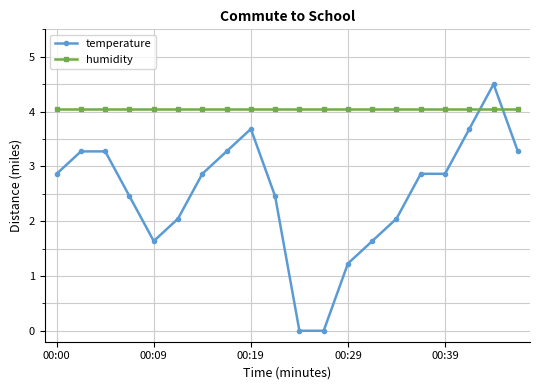

Which series has the largest total across all categories?

humidity